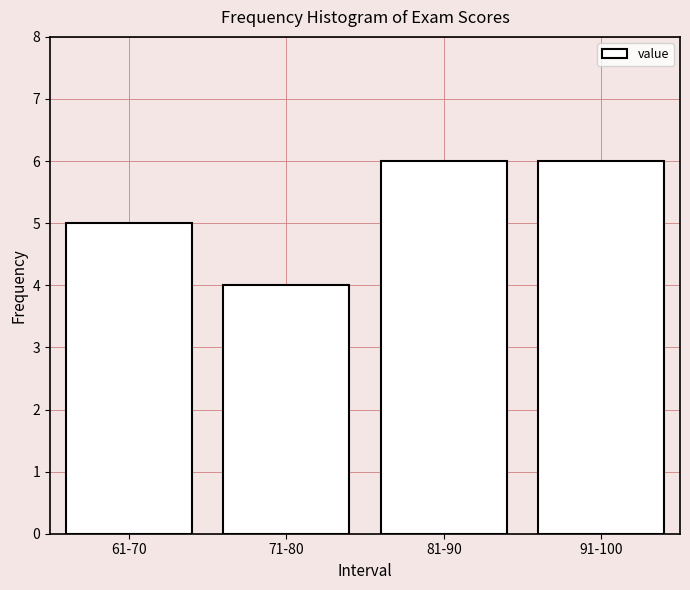

Reading right to left, list all the values displayed in this chart.

91-100=6	81-90=6	71-80=4	61-70=5